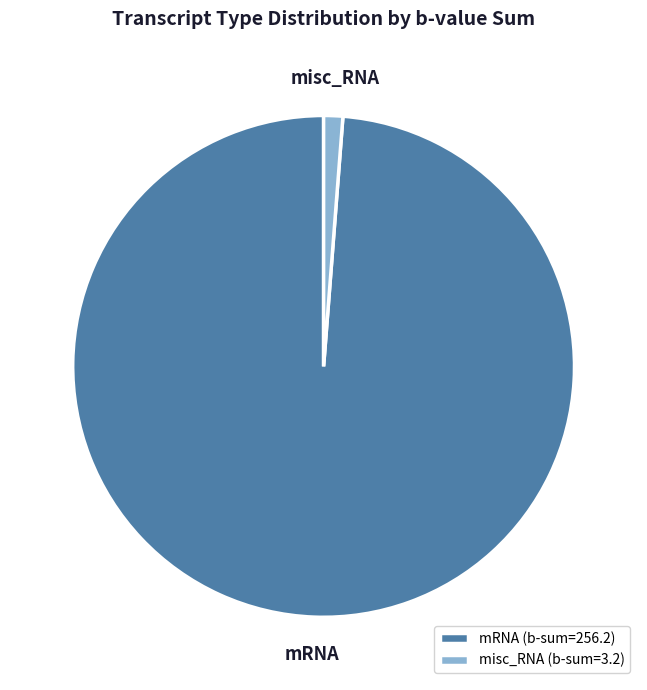

Is there a majority slice in this chart?

Yes